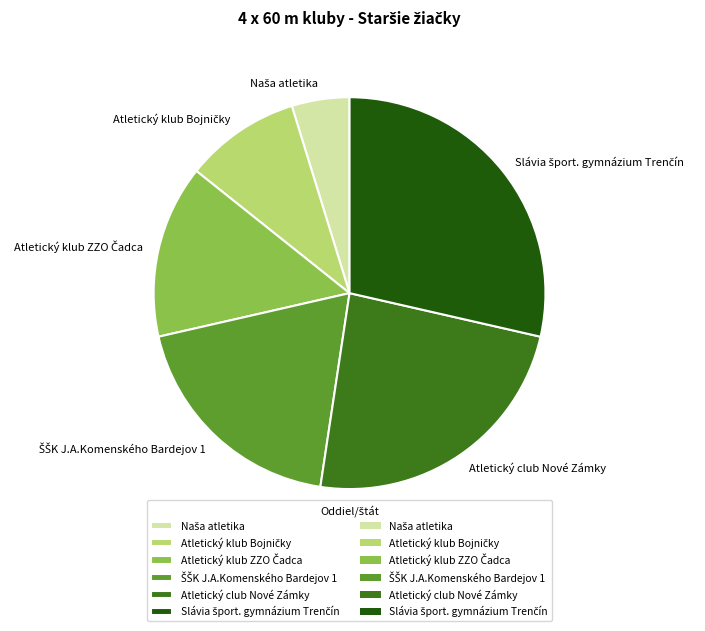

The Atletický club Nové Zámky slice represents 34% of the pie. True or false?

False